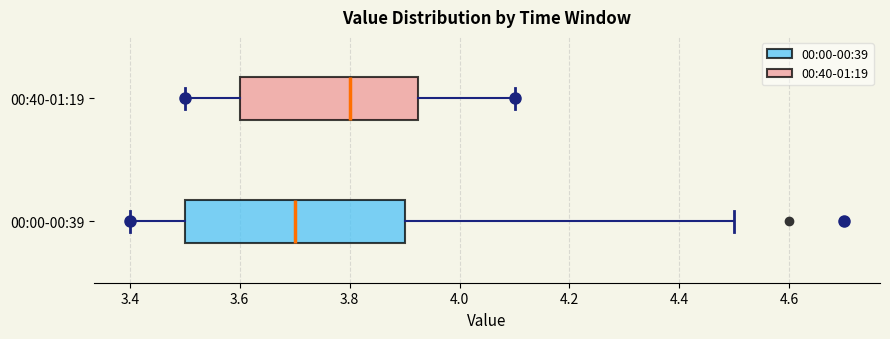

Reading bottom to top, read every box against the x-axis: the position of its median line, the range the box covers, and the ends of its whiskers. The values are not printed on the chart, so give them approximately, as read against the axis.

00:00-00:39: median 3.70, box 3.50 to 3.90, whiskers 3.40 to 4.50
00:40-01:19: median 3.80, box 3.60 to 3.92, whiskers 3.50 to 4.10